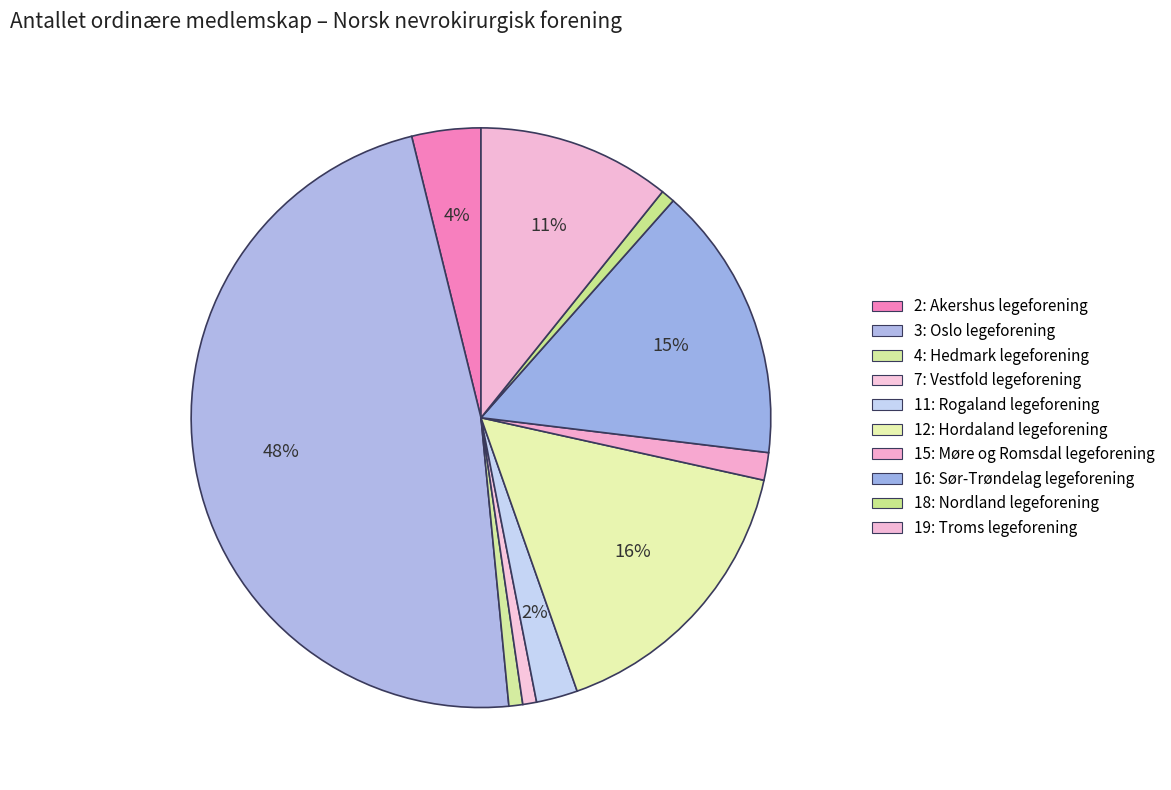

Does 4: Hedmark legeforening account for over 50% of the chart?

No